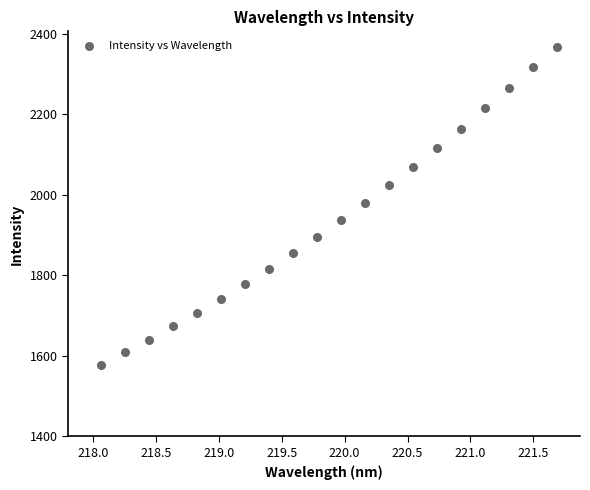

What is the range of Y values (max minus min)?

789.1